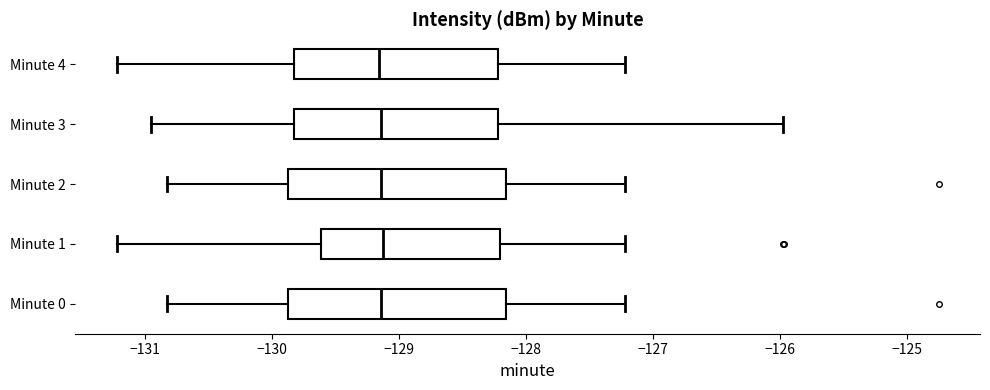

Reading bottom to top, transcribe this box plot: for each box, give where its median line is, the range the box spans, and where its two whiskers end, as read against the x-axis. The values are not printed on the chart, so give them approximately, as read against the axis.

Minute 0: median -129.1, box -129.9 to -128.2, whiskers -130.8 to -127.2
Minute 1: median -129.1, box -129.6 to -128.2, whiskers -131.2 to -127.2
Minute 2: median -129.1, box -129.9 to -128.2, whiskers -130.8 to -127.2
Minute 3: median -129.1, box -129.8 to -128.2, whiskers -131.0 to -126.0
Minute 4: median -129.2, box -129.8 to -128.2, whiskers -131.2 to -127.2